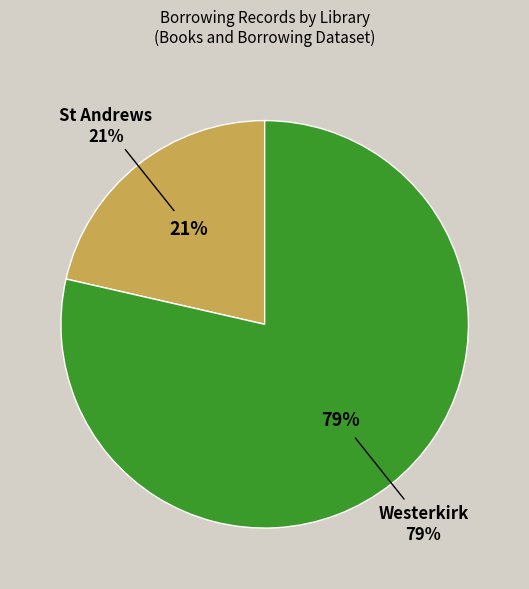

What is the majority slice?

Westerkirk